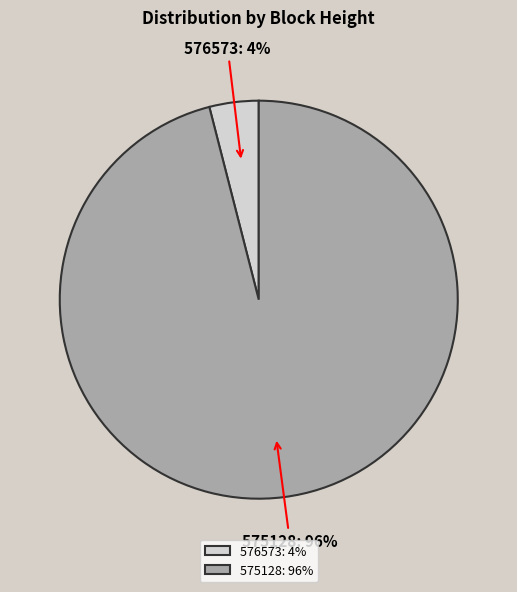

Combined, do 576573: 4% and 575128: 96% account for over 50%?

Yes